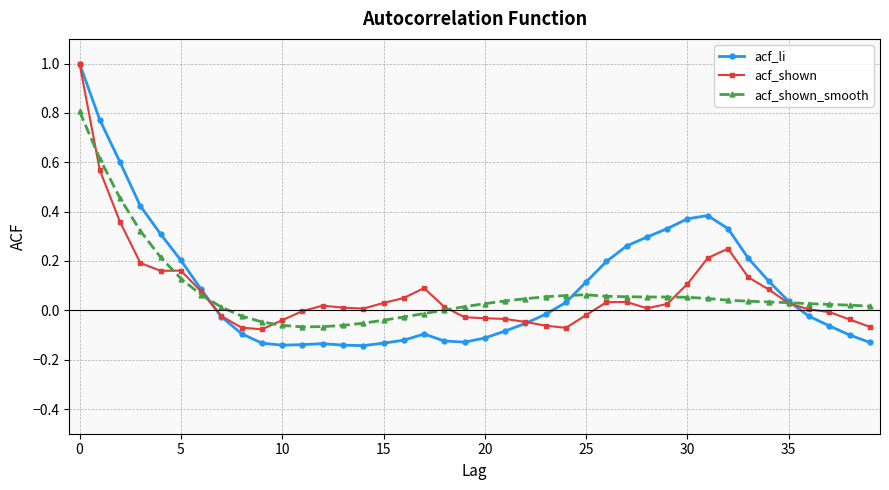

True or false: acf_shown has more than 2 interior local peaks.

True